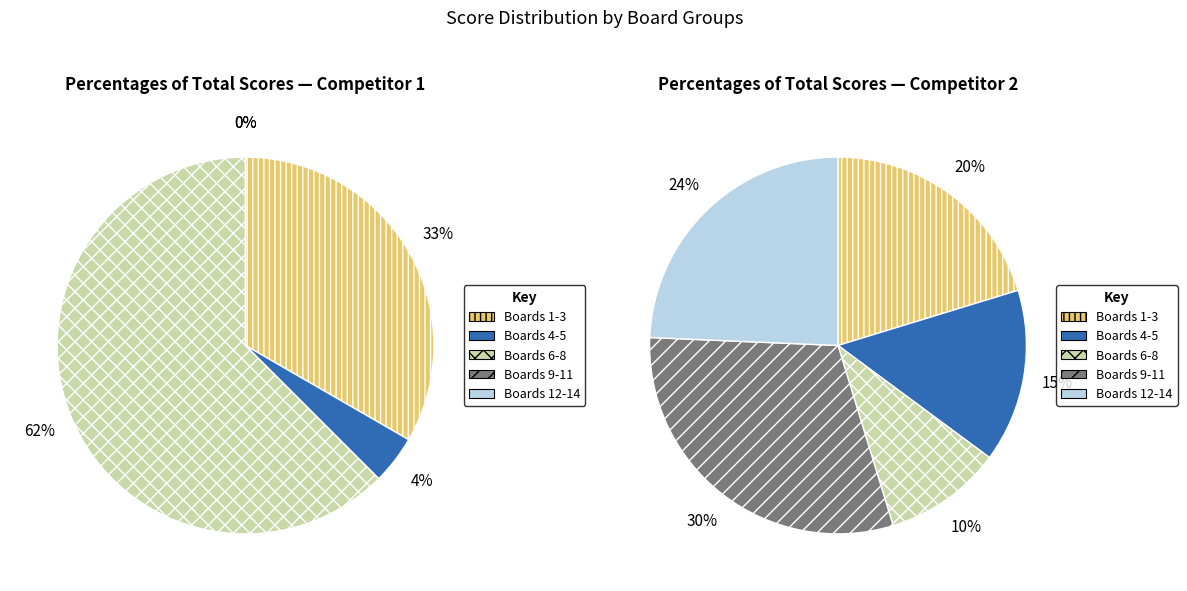

Which series has the largest range (max minus min)?

Score 1